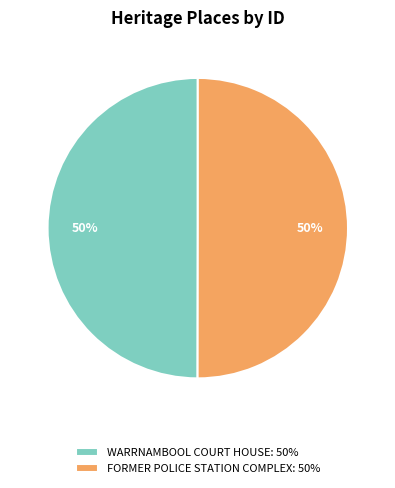

Is it true that FORMER POLICE STATION COMPLEX is 50% of the pie?

True